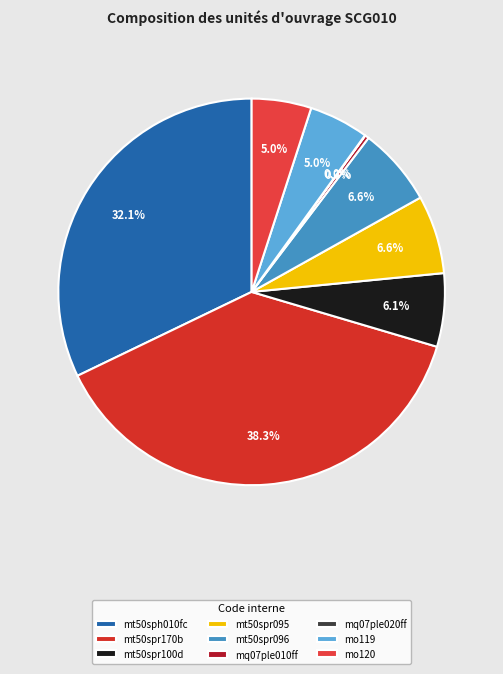

Which slice is the largest?

mt50spr170b